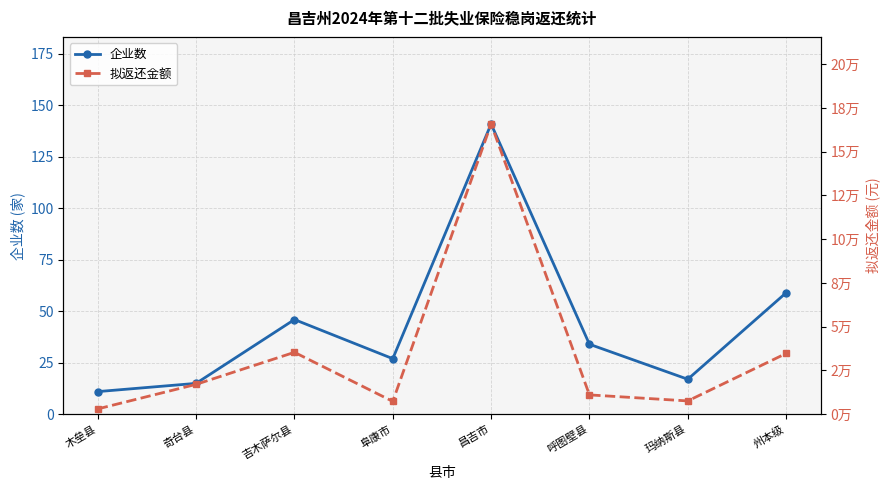

True or false: 企业数 has a value of 248.7 at 昌吉市.

False